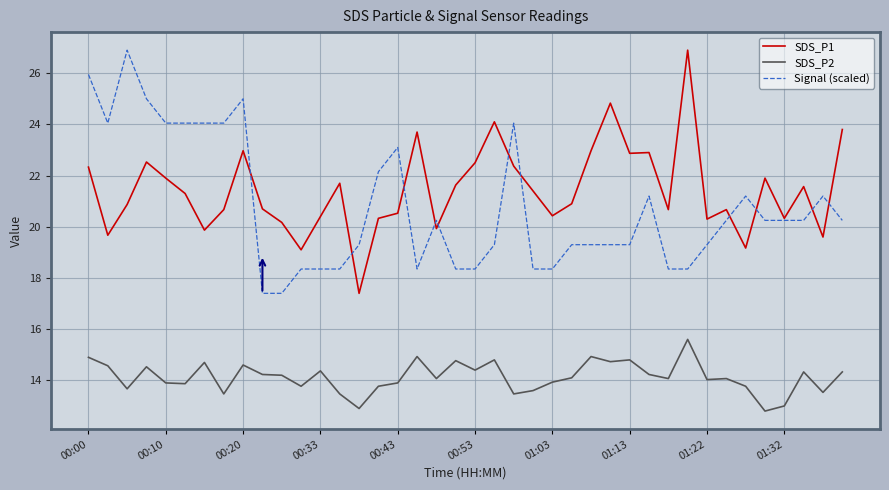

What is the maximum value shown in the chart?

26.9